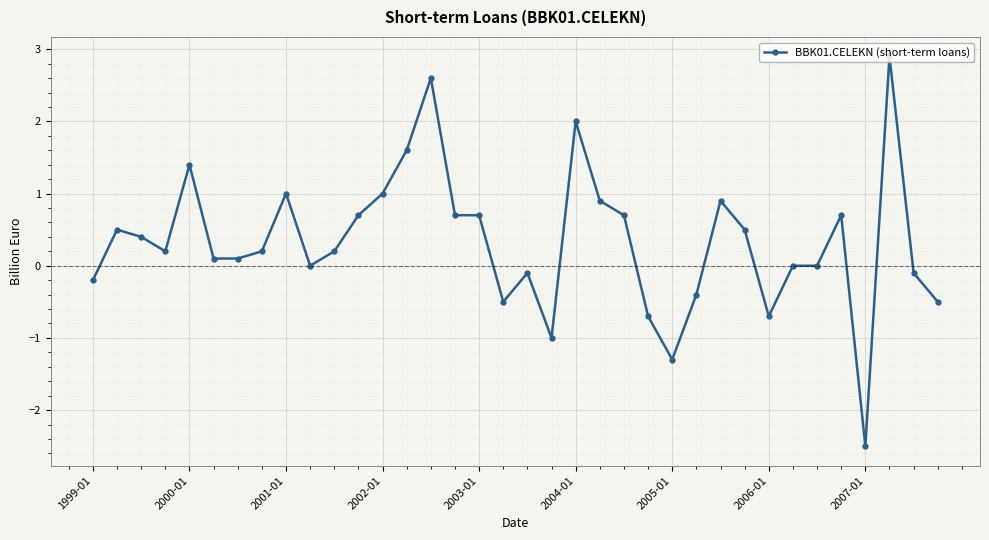

True or false: there are more than 0 points higher than both neighbors.

True